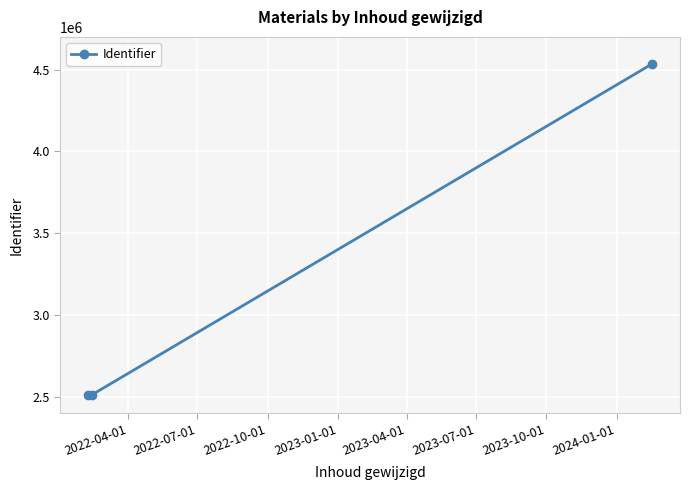

What is the greatest value displayed?

4533661